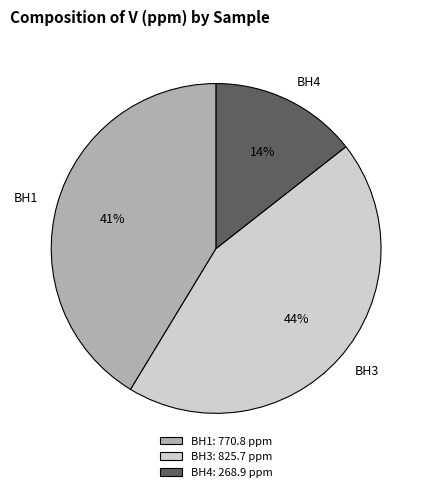

Approximately how many times larger is the value at BH1 compared to BH3?

0.9